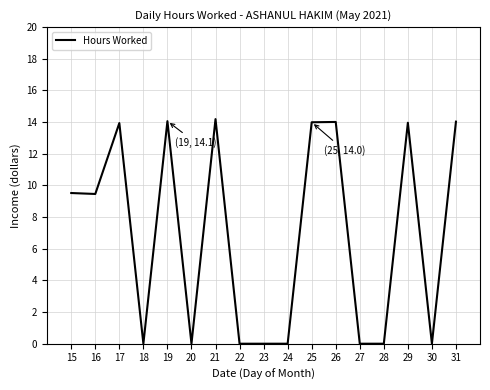

Where is the first local maximum?

17